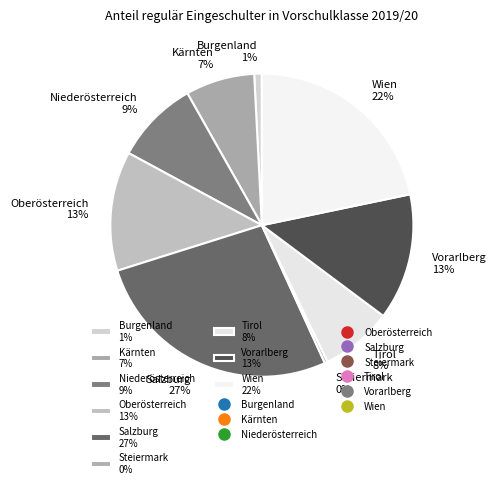

To the nearest percent, what percentage of the pie is Oberösterreich?

13%